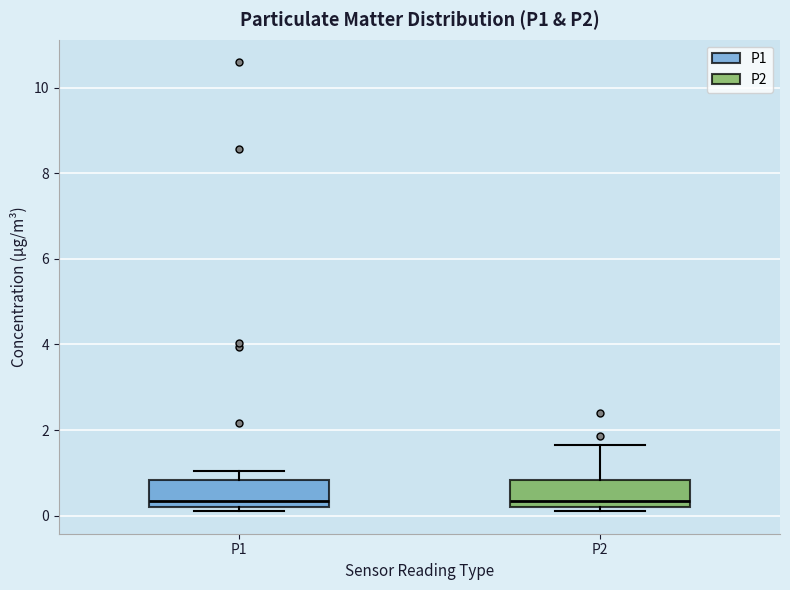

Reading left to right, transcribe this box plot: for each box, give where its median line is, the range the box spans, and where its two whiskers end, as read against the y-axis. The values are not printed on the chart, so give them approximately, as read against the axis.

P1: median 0.4, box 0.2 to 0.8, whiskers 0.2 (just below the box's lower edge) to 1.0
P2: median 0.4, box 0.2 to 0.8, whiskers 0.2 (just below the box's lower edge) to 1.6